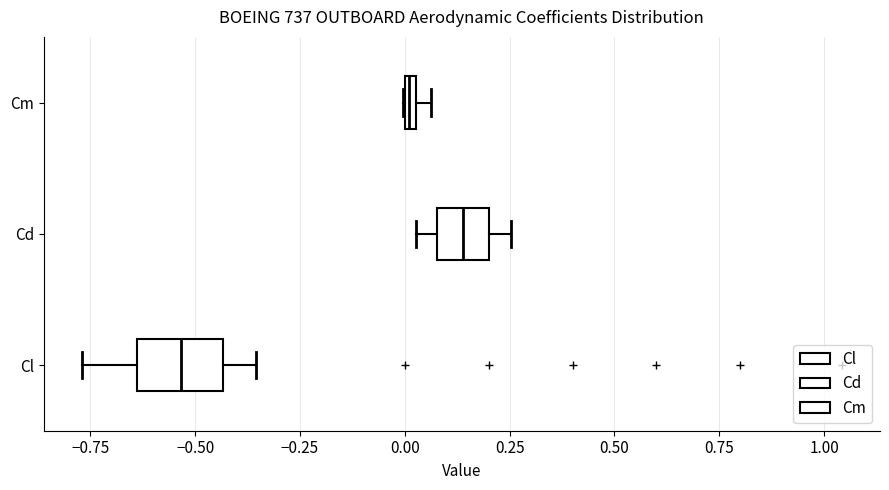

Comparing the boxes themselves (not the whiskers), which one is the widest?

Cl